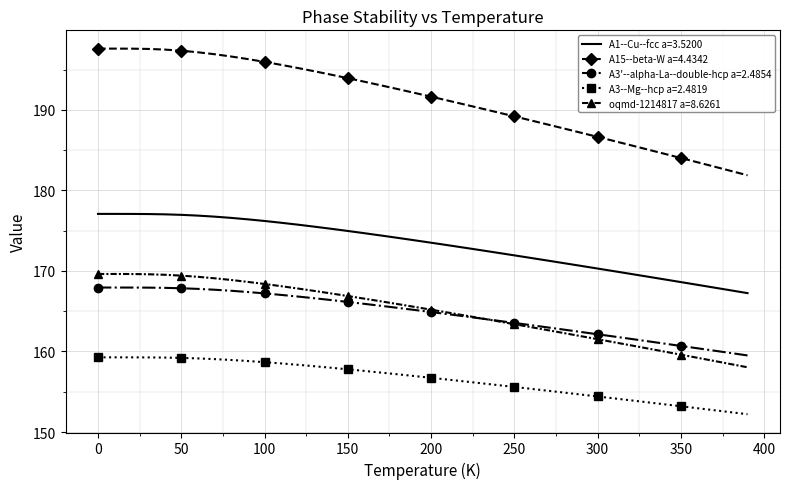

True or false: oqmd-1214817 a=8.6261 and A15--beta-W a=4.4342 intersect in this chart.

False